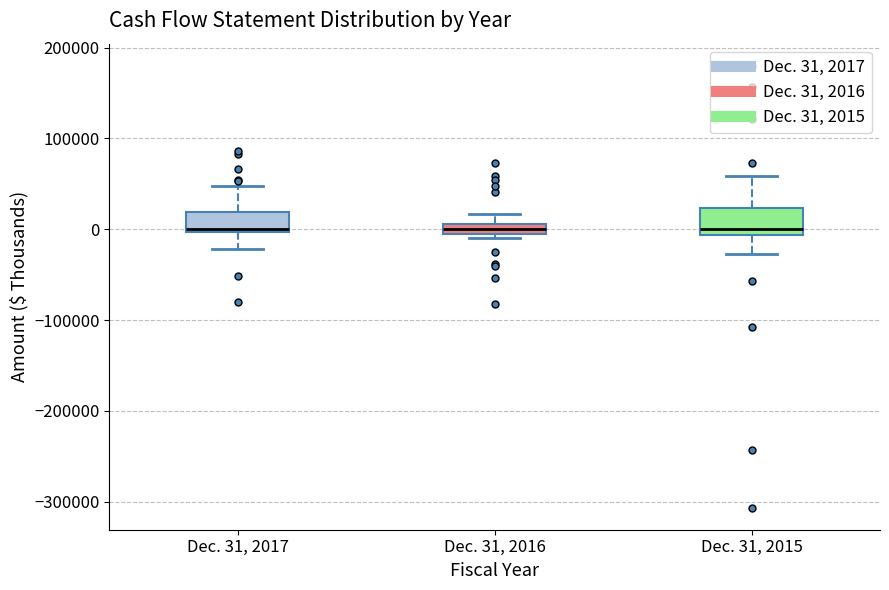

Where does the upper whisker of the box for Dec. 31, 2015 end on the y-axis? The values are not printed on the chart, so give them approximately, as read against the axis.

60000